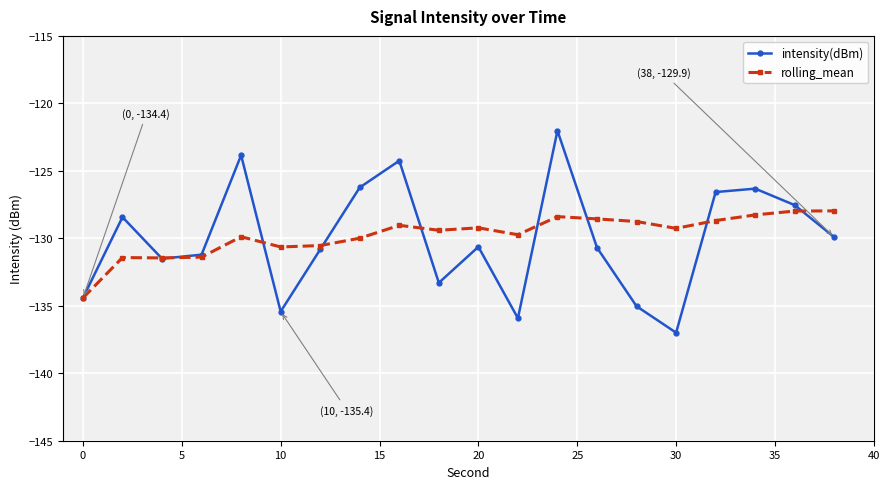

What is the value of the rolling_mean point at the 2nd from the left?

-131.4